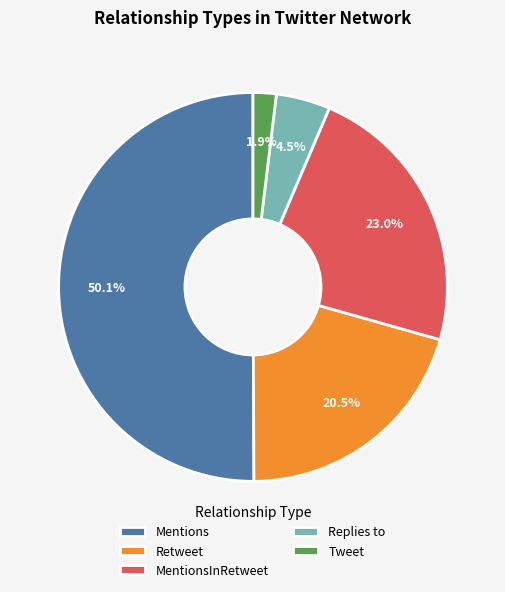

Which has a higher value, Retweet or Tweet?

Retweet